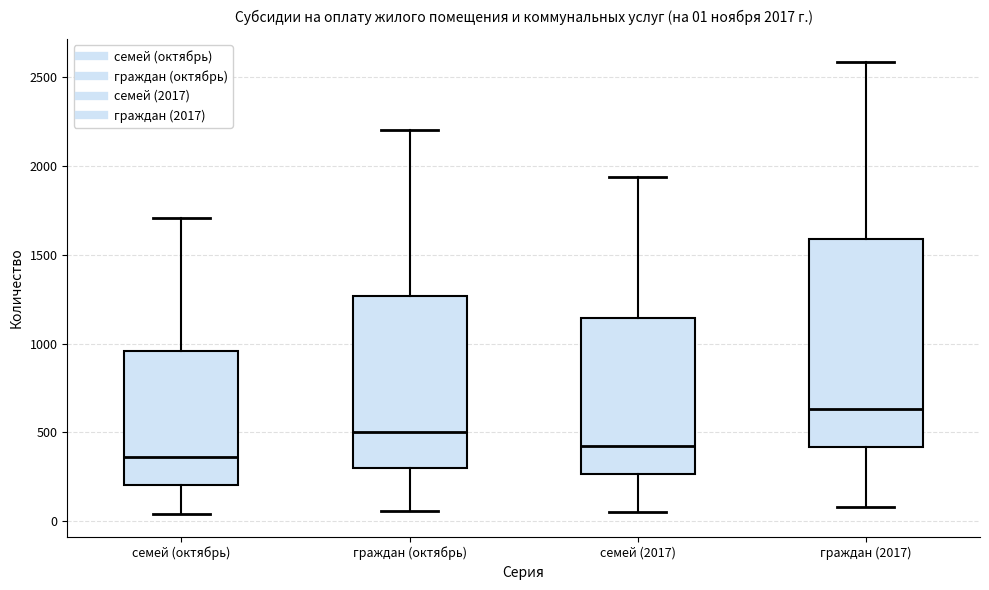

Comparing the boxes themselves (not the whiskers), which one is the tallest?

граждан (2017)